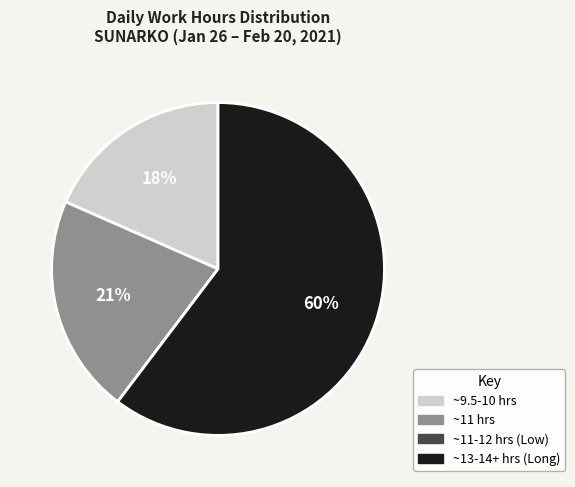

To the nearest percent, what is the average slice percentage?

25%